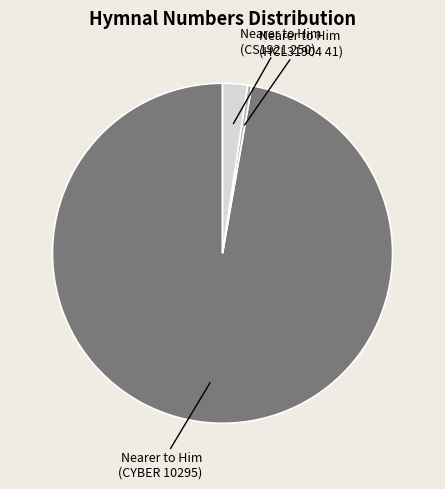

Is there a majority slice in this chart?

Yes